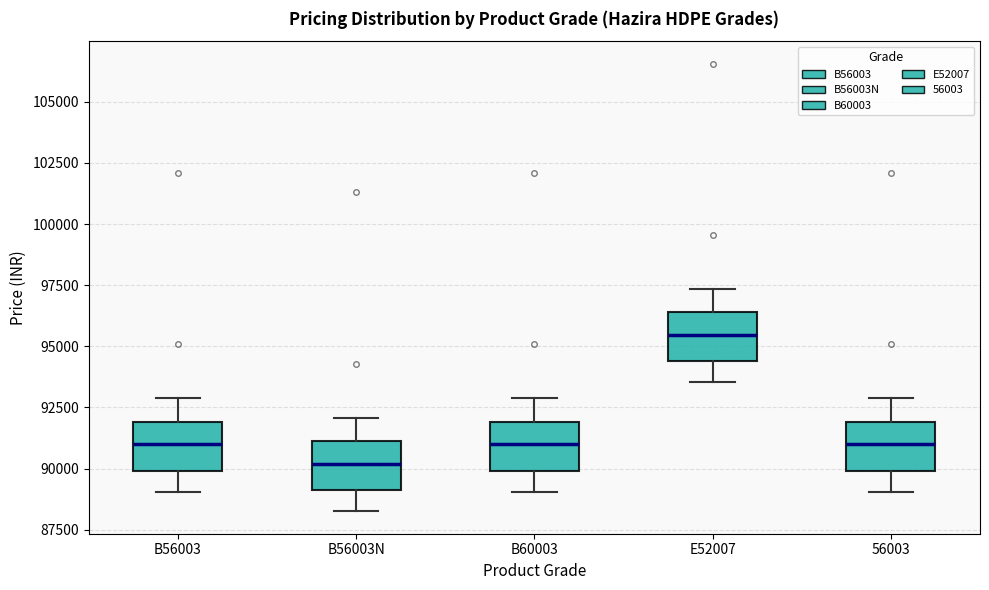

Reading left to right, transcribe this box plot: for each box, give where its median line is, the range the box spans, and where its two whiskers end, as read against the y-axis. The values are not printed on the chart, so give them approximately, as read against the axis.

B56003: median 91000, box 90000 to 92000, whiskers 89000 to 93000
B56003N: median 90000, box 89000 to 91000, whiskers 88500 to 92000
B60003: median 91000, box 90000 to 92000, whiskers 89000 to 93000
E52007: median 95500, box 94500 to 96500, whiskers 93500 to 97500
56003: median 91000, box 90000 to 92000, whiskers 89000 to 93000